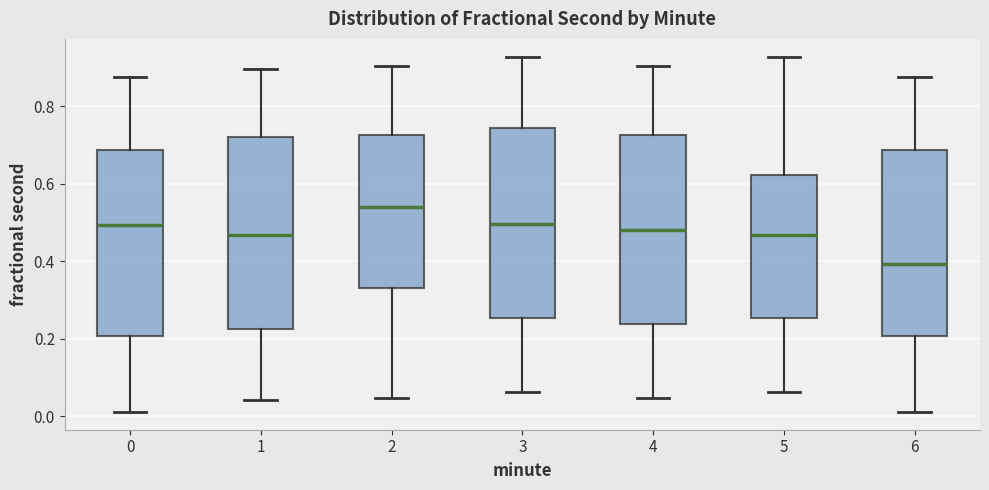

Reading left to right, read every box against the y-axis: the position of its median line, the range the box covers, and the ends of its whiskers. The values are not printed on the chart, so give them approximately, as read against the axis.

0: median 0.50, box 0.20 to 0.68, whiskers 0.02 to 0.88
1: median 0.46, box 0.22 to 0.72, whiskers 0.04 to 0.90
2: median 0.54, box 0.34 to 0.72, whiskers 0.04 to 0.90
3: median 0.50, box 0.26 to 0.74, whiskers 0.06 to 0.92
4: median 0.48, box 0.24 to 0.72, whiskers 0.04 to 0.90
5: median 0.46, box 0.26 to 0.62, whiskers 0.06 to 0.92
6: median 0.40, box 0.20 to 0.68, whiskers 0.02 to 0.88